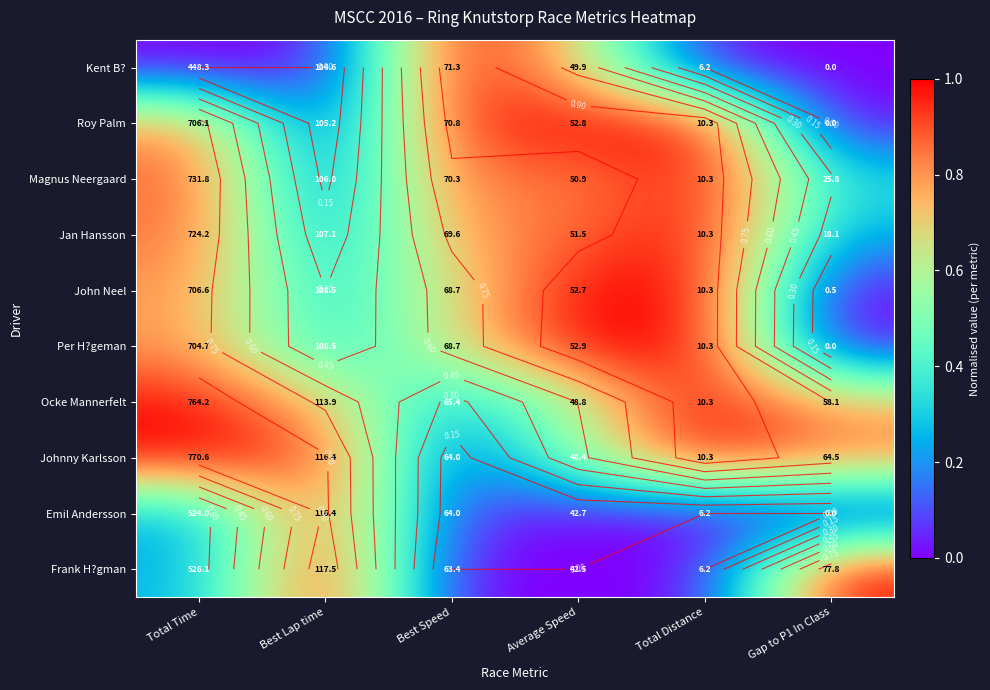

Which series has the largest total across all categories?

Johnny Karlsson